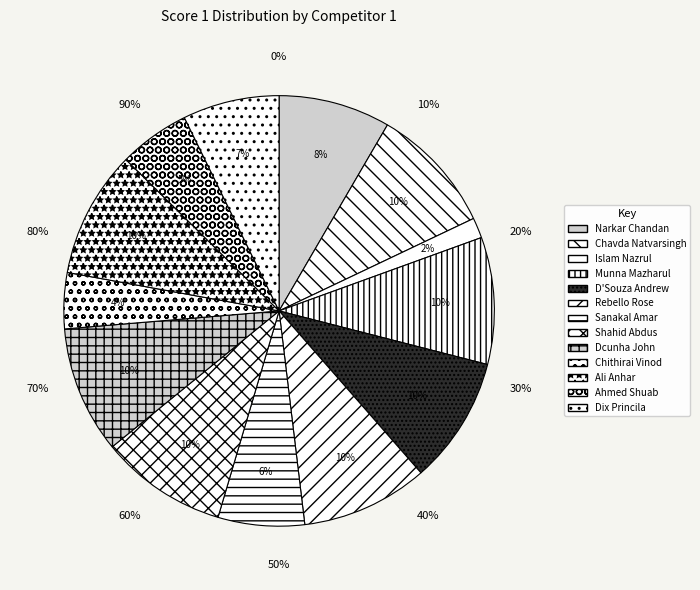

Which has a higher value, Chithirai Vinod or Ali Anhar?

Ali Anhar